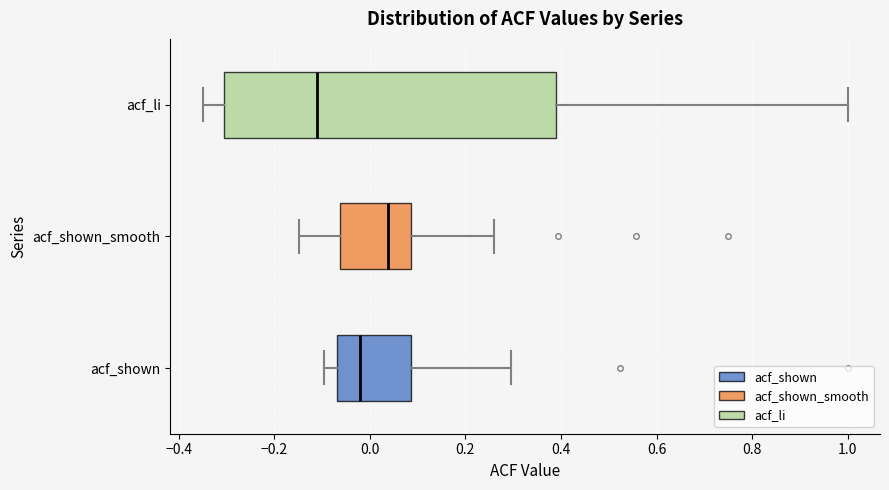

Reading bottom to top, transcribe this box plot: for each box, give where its median line is, the range the box spans, and where its two whiskers end, as read against the x-axis. The values are not printed on the chart, so give them approximately, as read against the axis.

acf_shown: median -0.02, box -0.06 to 0.08, whiskers -0.10 to 0.30
acf_shown_smooth: median 0.04, box -0.06 to 0.08, whiskers -0.14 to 0.26
acf_li: median -0.10, box -0.30 to 0.40, whiskers -0.34 to 1.00